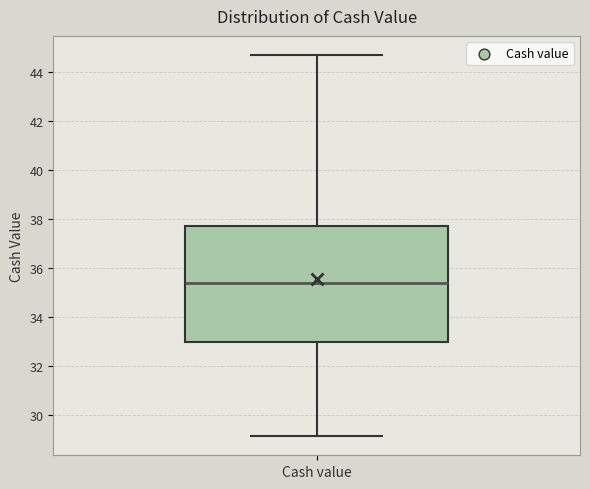

Transcribe this box plot: give where the median line is, the range the box spans, and where the two whiskers end, as read against the y-axis. The values are not printed on the chart, so give them approximately, as read against the axis.

median 35.4, box 33.0 to 37.8, whiskers 29.2 to 44.8